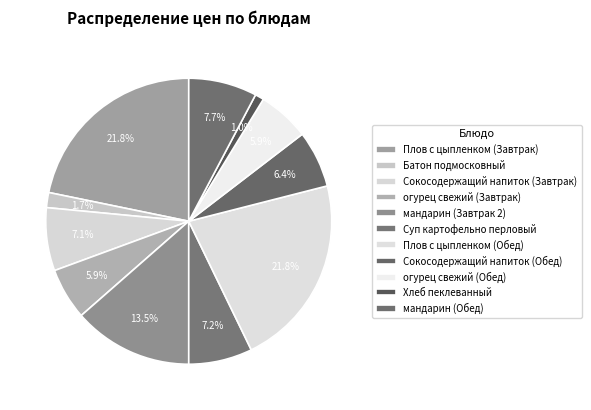

Count the number of slices in the pie.

11